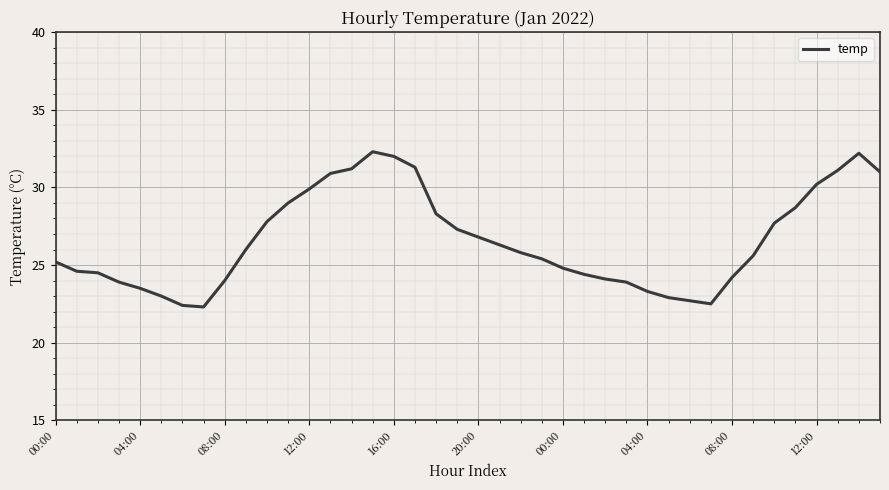

Is this an area chart (filled region under the line)?

No